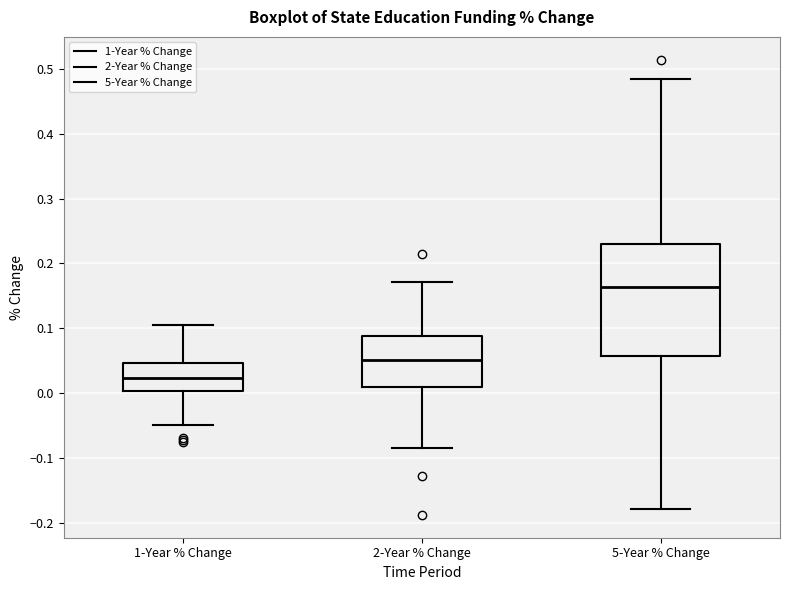

Which box is the tallest, from its lower edge to its upper edge?

5-Year % Change